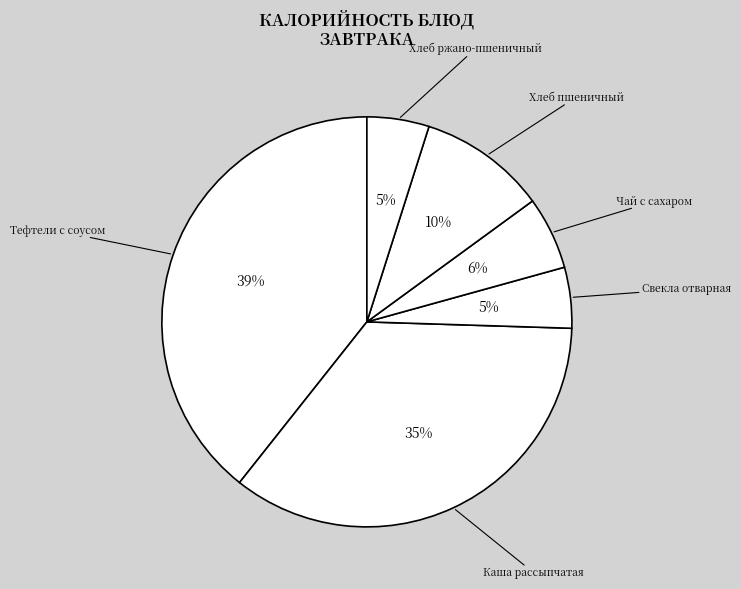

Is there a majority slice in this chart?

No